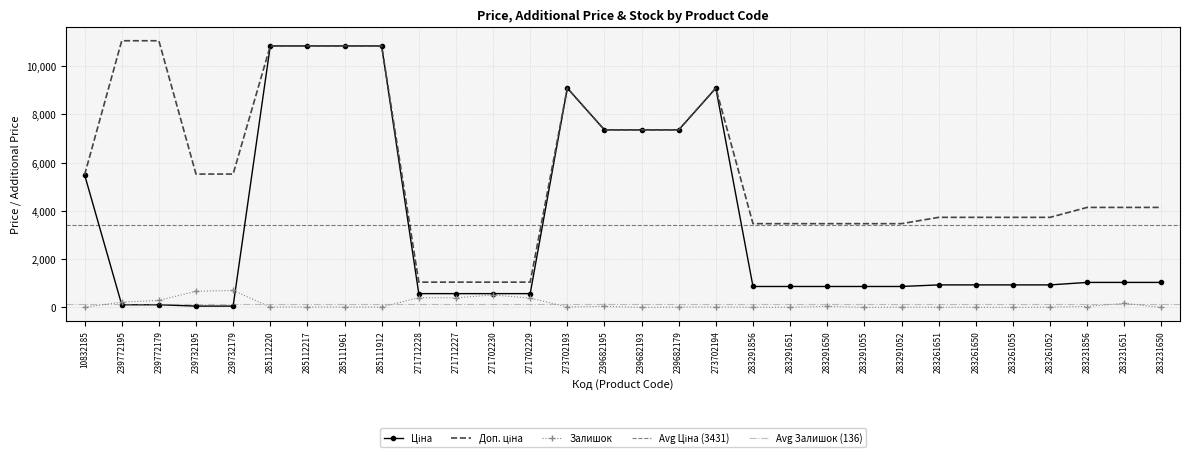

How many data points in Доп. ціна are above 4145?

17